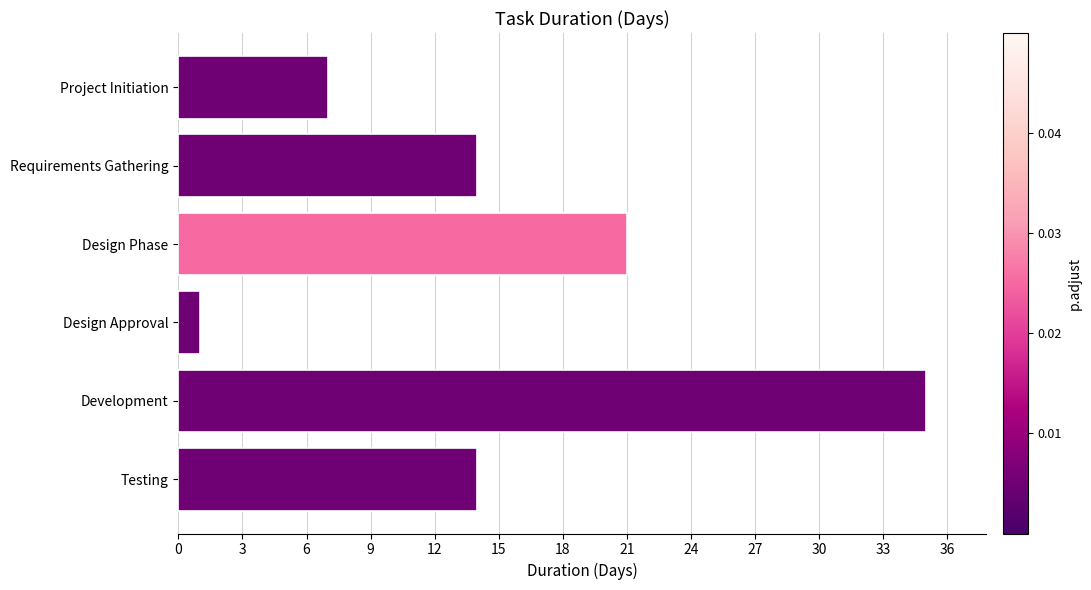

The value at Project Initiation is 5. True or false?

False